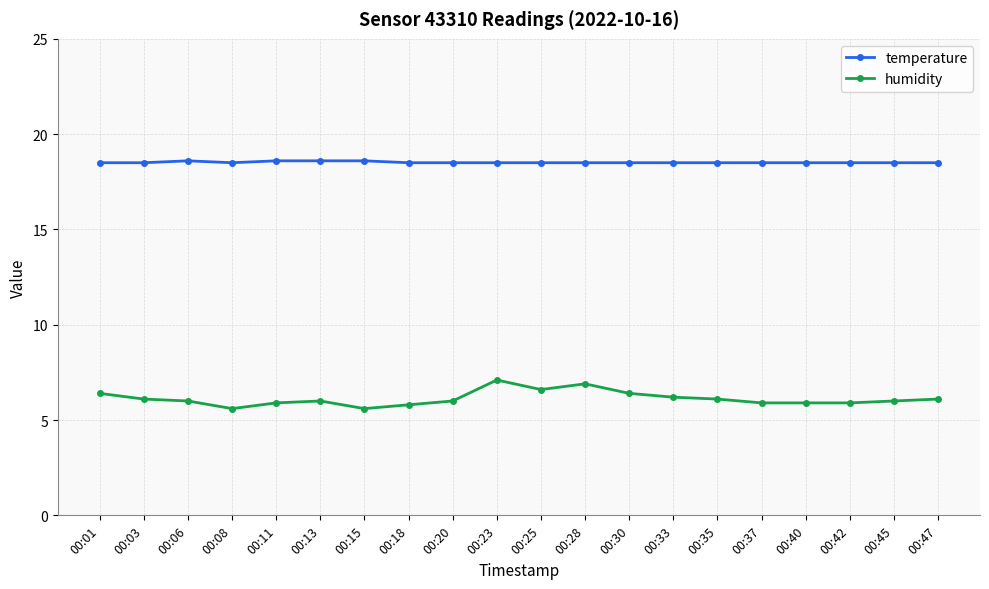

Which series has the widest spread of values?

humidity